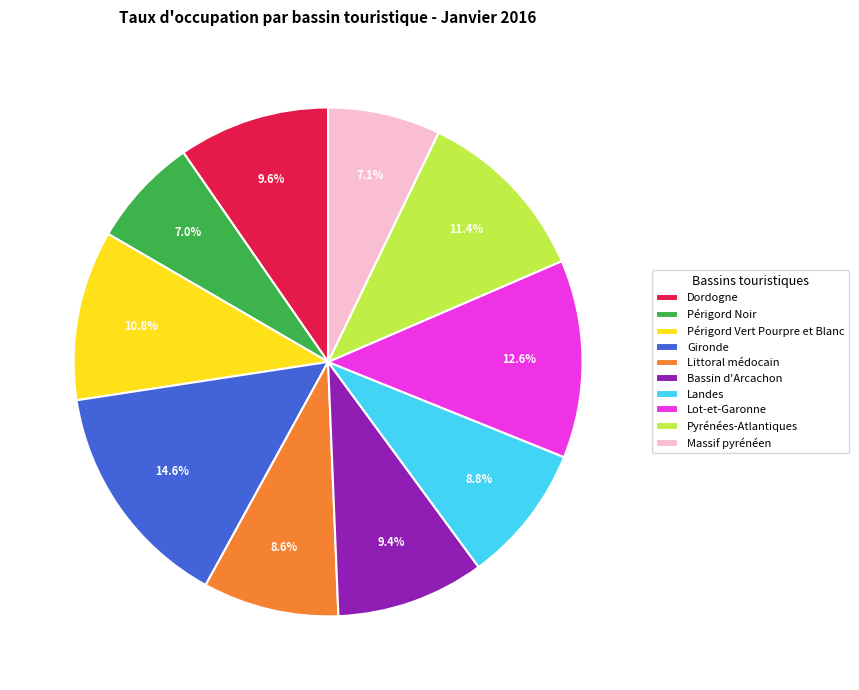

To the nearest percent, what percentage of the pie is Littoral médocain?

9%